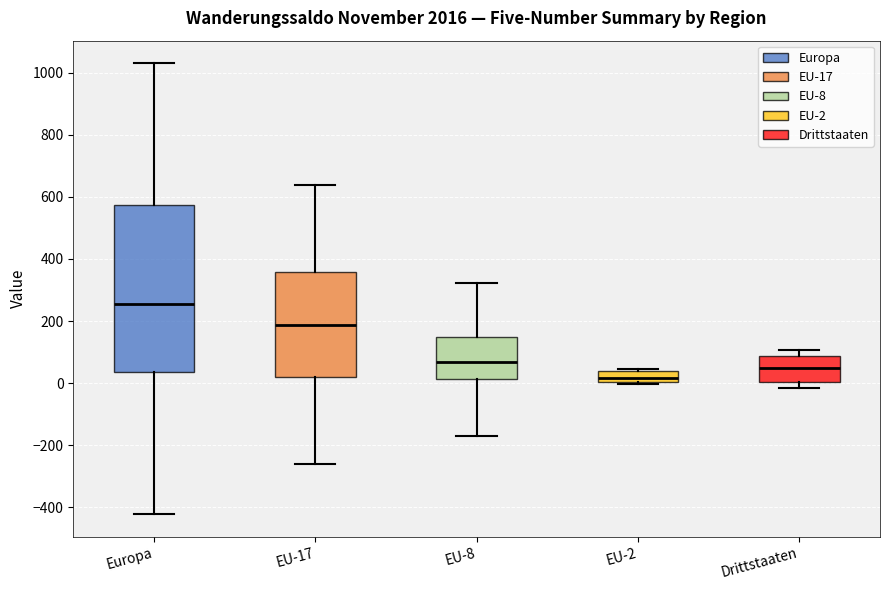

Reading left to right, transcribe this box plot: for each box, give where its median line is, the range the box spans, and where its two whiskers end, as read against the y-axis. The values are not printed on the chart, so give them approximately, as read against the axis.

Europa: median 260, box 40 to 580, whiskers -420 to 1040
EU-17: median 180, box 20 to 360, whiskers -260 to 640
EU-8: median 60, box 20 to 160, whiskers -180 to 320
EU-2: median 20, box 0 to 40, whiskers 0 to 40
Drittstaaten: median 40, box 0 to 80, whiskers -20 to 100